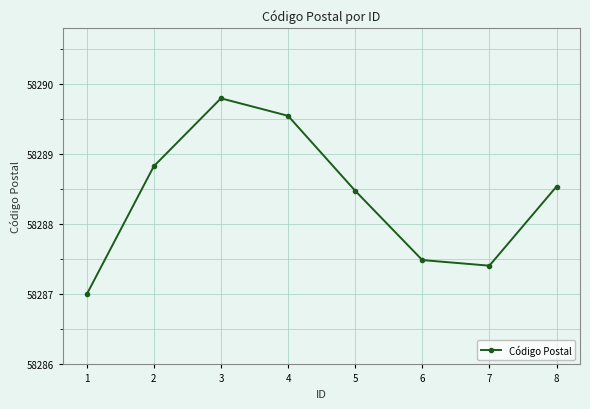

The chart shows a value of 58289.8 at 3. True or false?

True